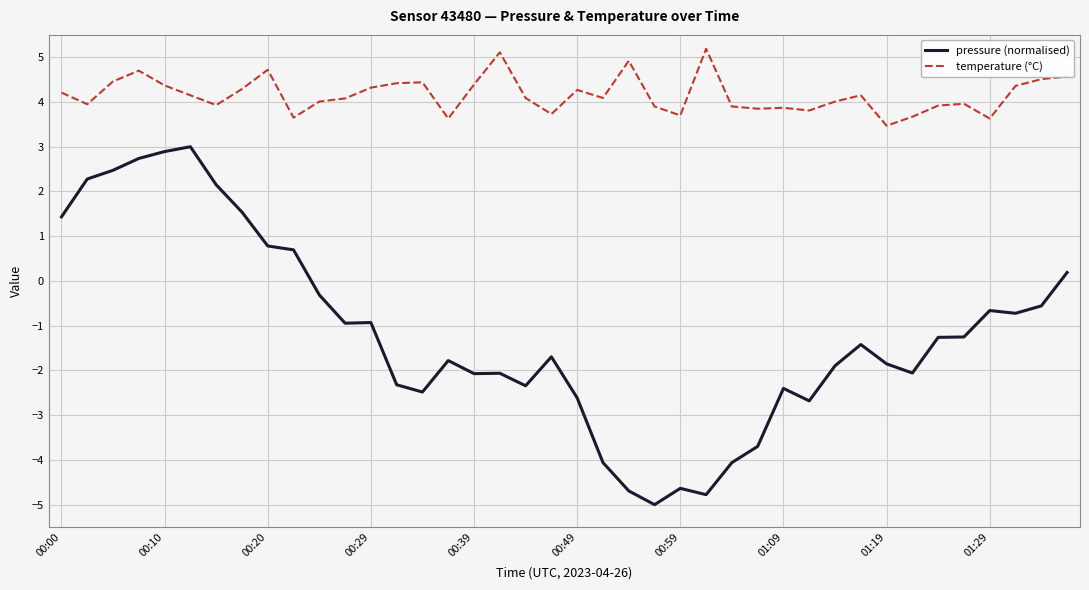

True or false: temperature (°C) and pressure (normalised) cross at least once.

False